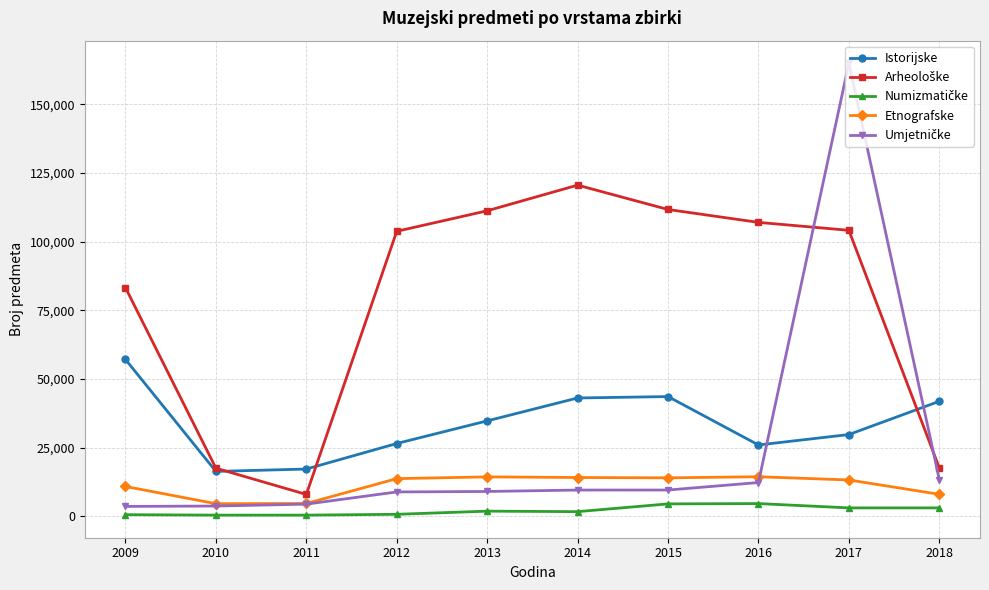

What is the sum of the Etnografske values at 2014 and 2017?

27299